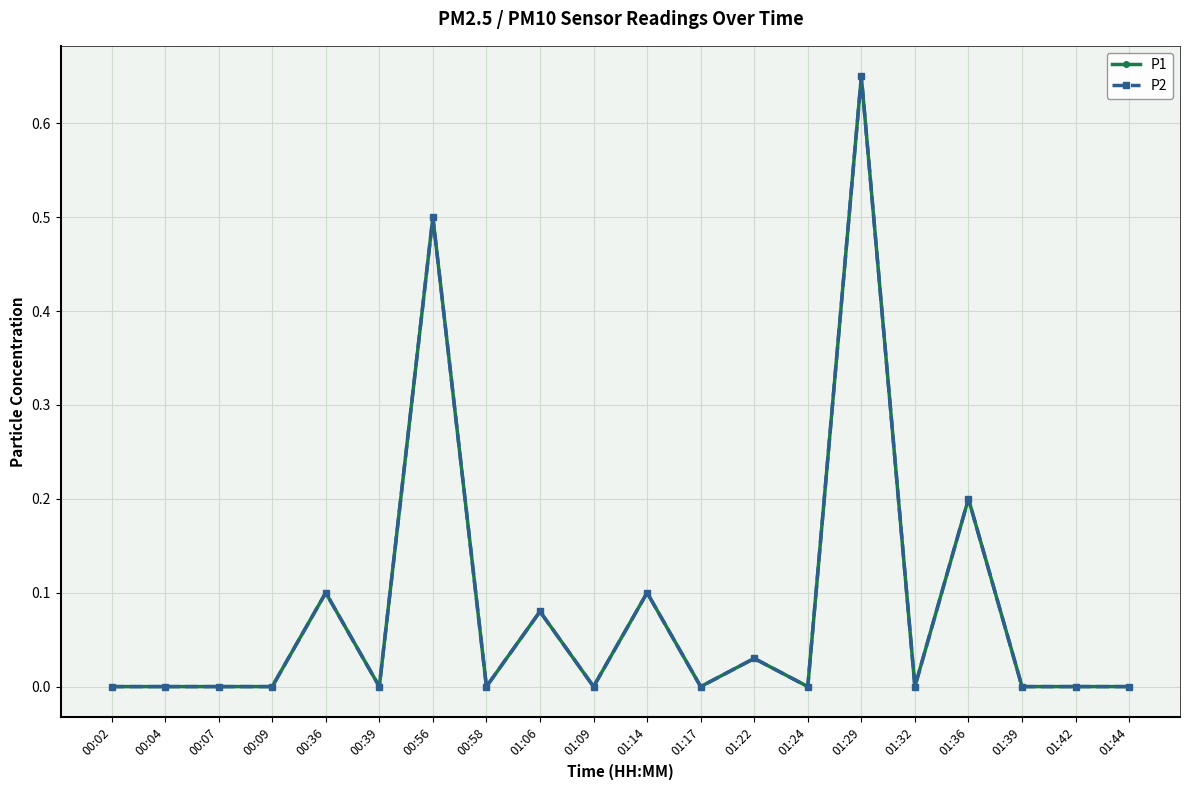

Is this an area chart (filled region under the line)?

No